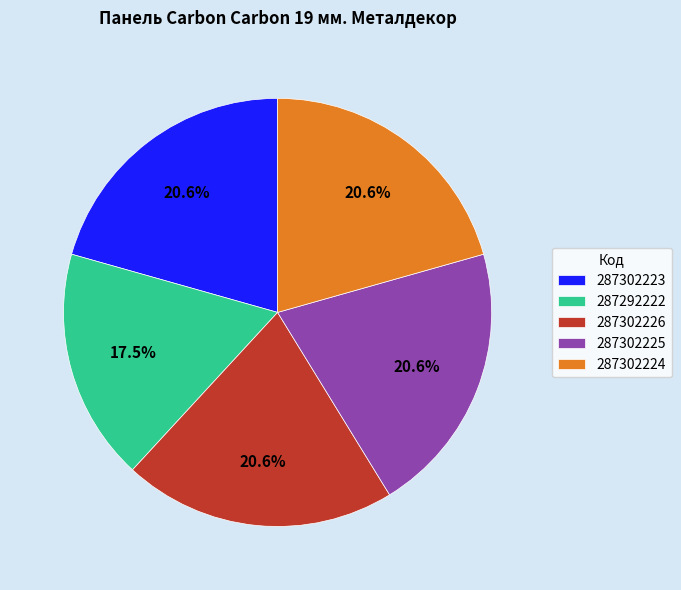

The 287302225 slice represents 27% of the pie. True or false?

False